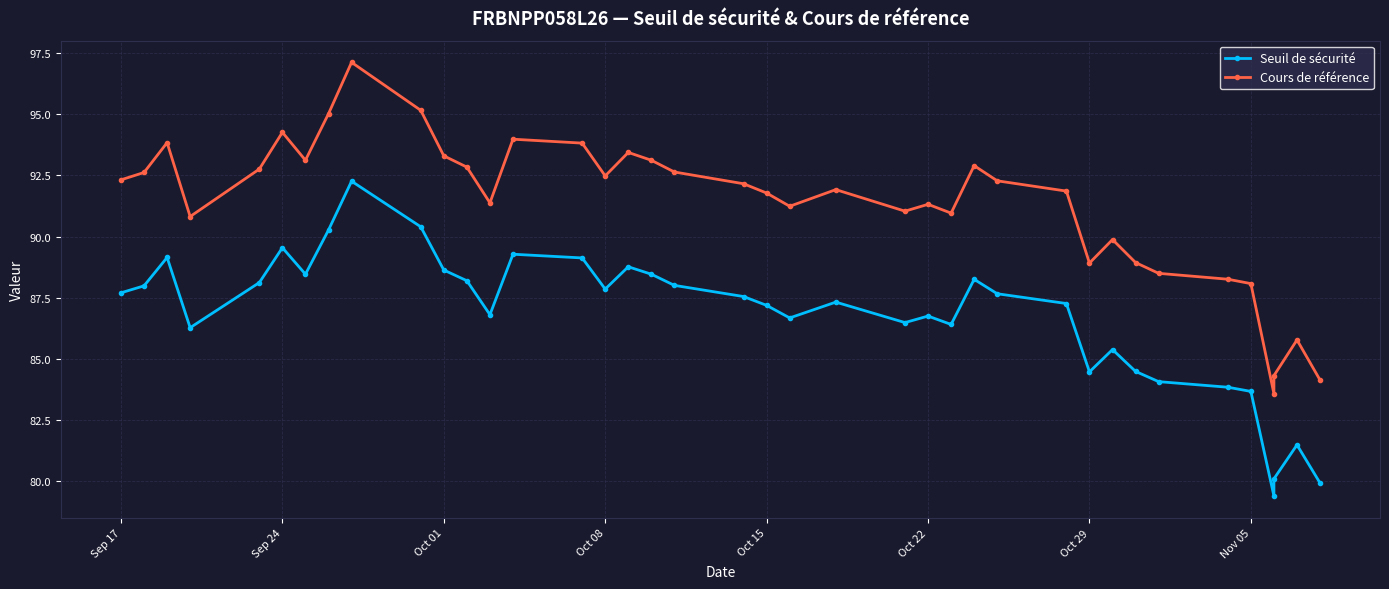

Is this an area chart (filled region under the line)?

No